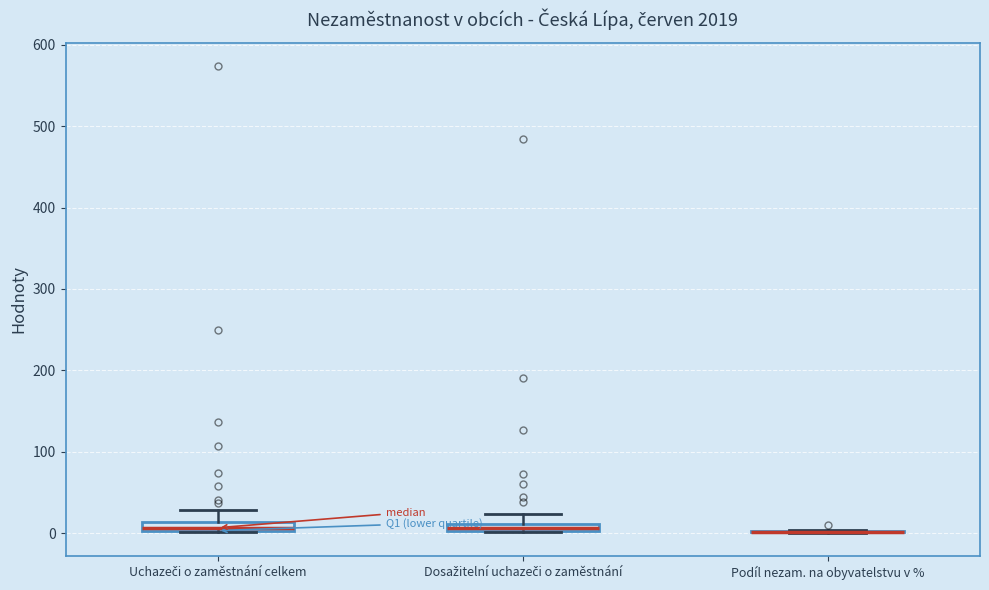

Where does the upper whisker of the box for Dosažitelní uchazeči o zaměstnání end on the y-axis? The values are not printed on the chart, so give them approximately, as read against the axis.

20